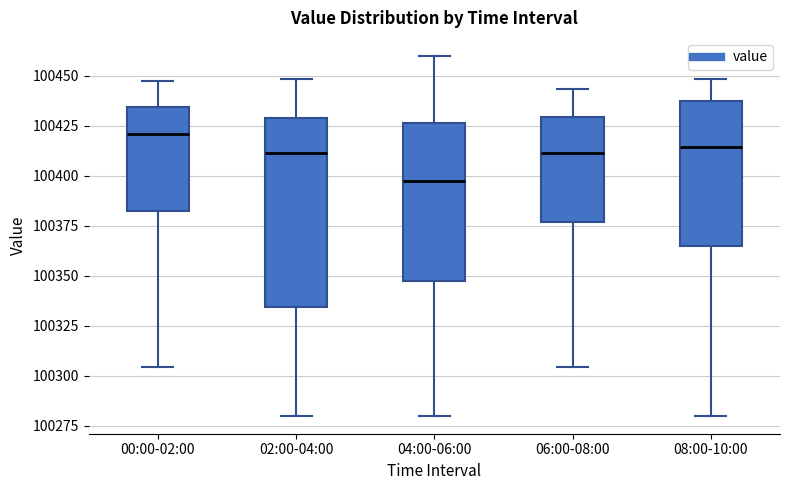

Reading left to right, read every box against the y-axis: the position of its median line, the range the box covers, and the ends of its whiskers. The values are not printed on the chart, so give them approximately, as read against the axis.

00:00-02:00: median 100420, box 100380 to 100435, whiskers 100305 to 100445
02:00-04:00: median 100410, box 100335 to 100430, whiskers 100280 to 100450
04:00-06:00: median 100400, box 100350 to 100425, whiskers 100280 to 100460
06:00-08:00: median 100410, box 100375 to 100430, whiskers 100305 to 100445
08:00-10:00: median 100415, box 100365 to 100435, whiskers 100280 to 100450